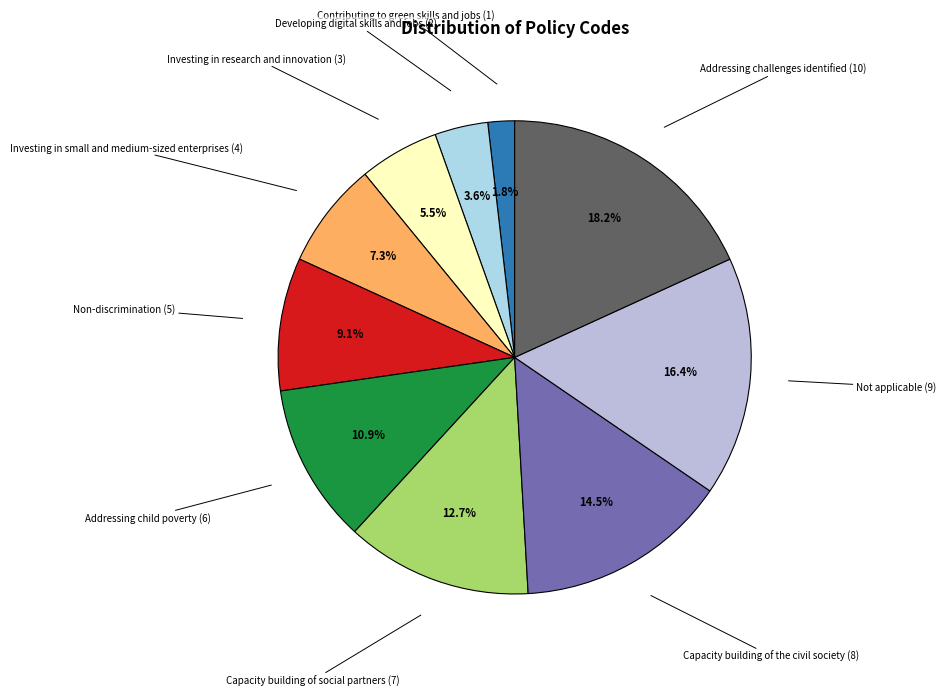

Count the number of slices in the pie.

10